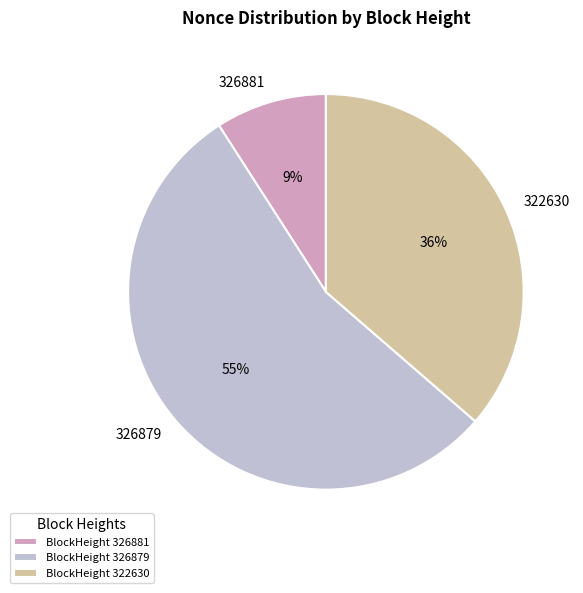

Rank the categories by value from lowest to highest.

BlockHeight 326881, BlockHeight 322630, BlockHeight 326879